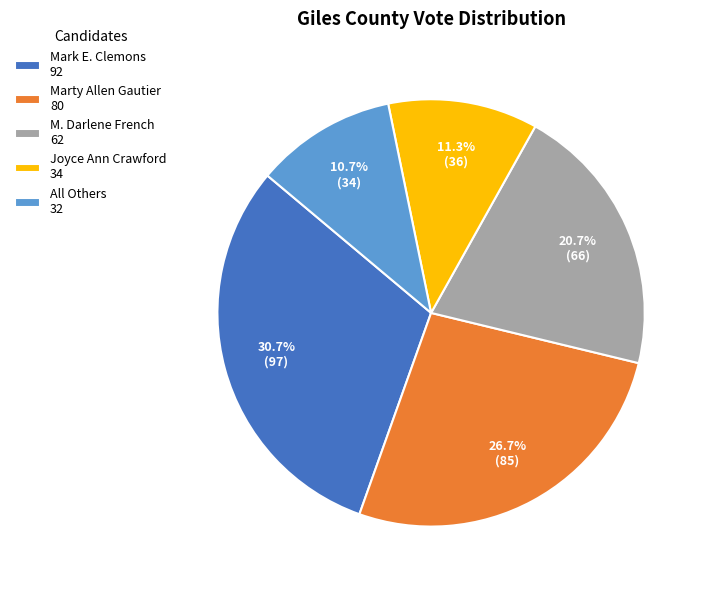

To the nearest percent, what portion does All Others represent?

11%